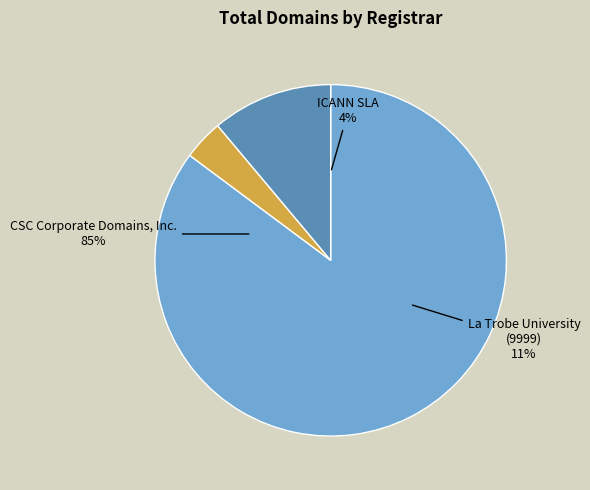

What is the total percentage of La Trobe University (9999) and ICANN SLA?

14.8%